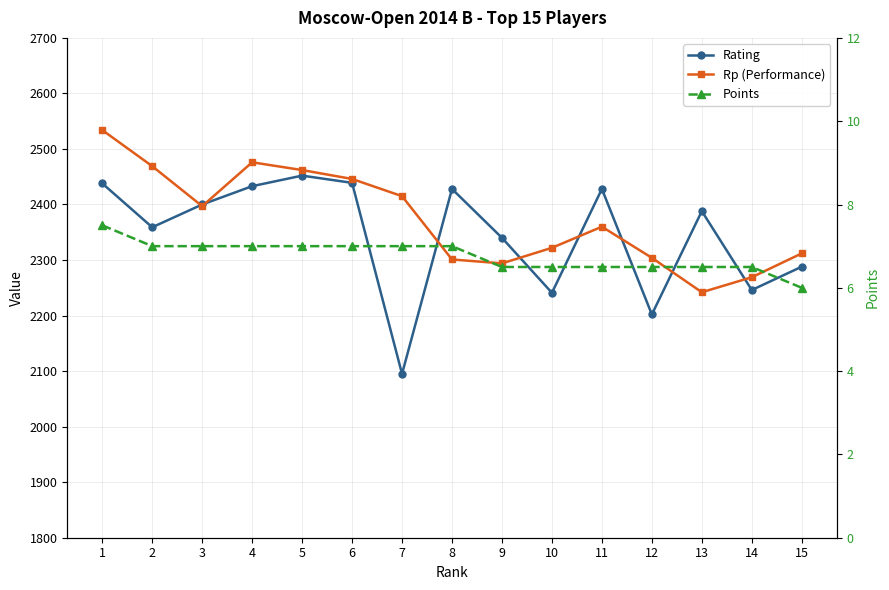

Reading left to right, what are all the values shown in this chart?

Rating: 2438.0	2359.0	2400.0	2433.0	2452.0	2439.0	2095.0	2428.0	2340.0	2241.0	2428.0	2202.0	2388.0	2246.0	2288.0
Rp (Performance): 2534.0	2469.0	2397.0	2476.0	2462.0	2446.0	2415.0	2301.0	2294.0	2322.0	2360.0	2304.0	2242.0	2269.0	2312.0
Points: 7.5	7.0	7.0	7.0	7.0	7.0	7.0	7.0	6.5	6.5	6.5	6.5	6.5	6.5	6.0